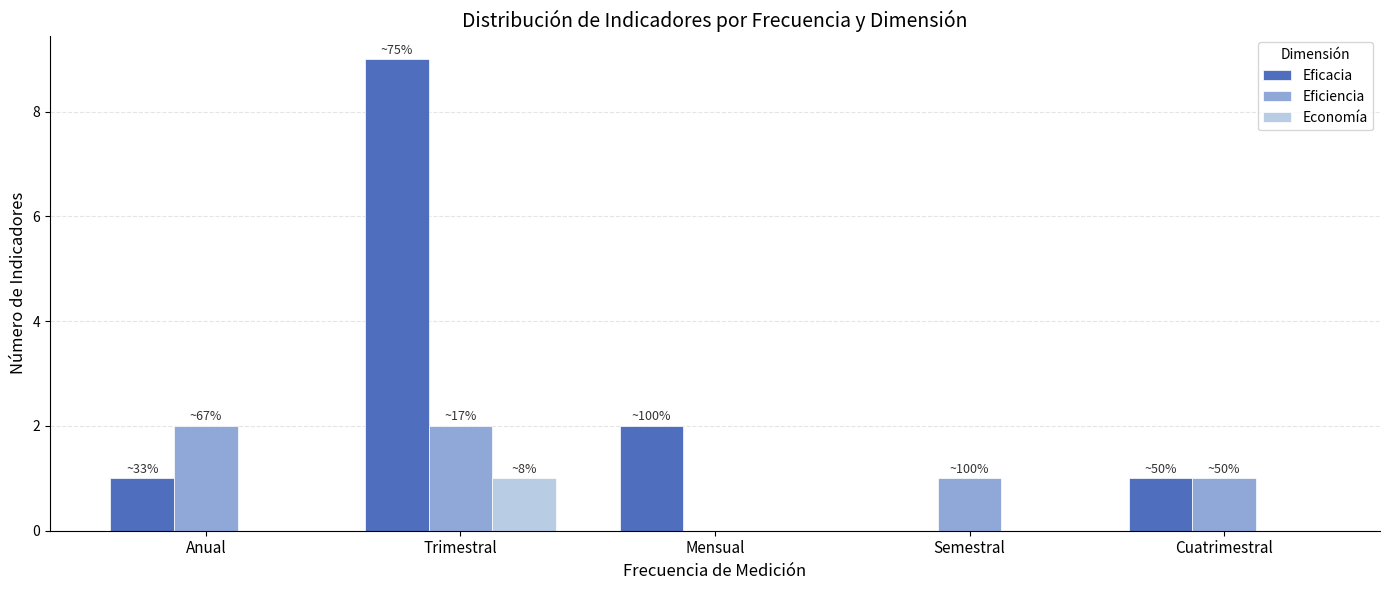

What value does the Eficiencia series have at Trimestral?

2